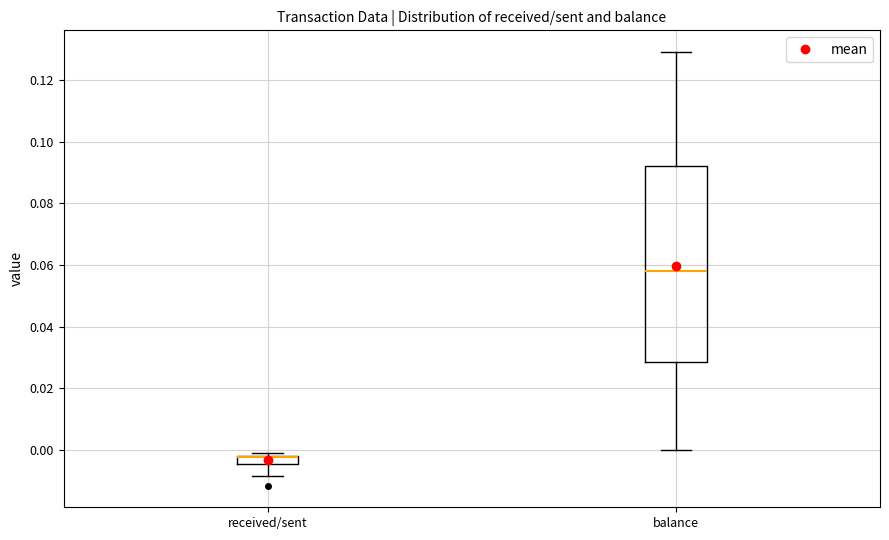

Where is the lower edge of the box for balance on the y-axis? The values are not printed on the chart, so give them approximately, as read against the axis.

0.028